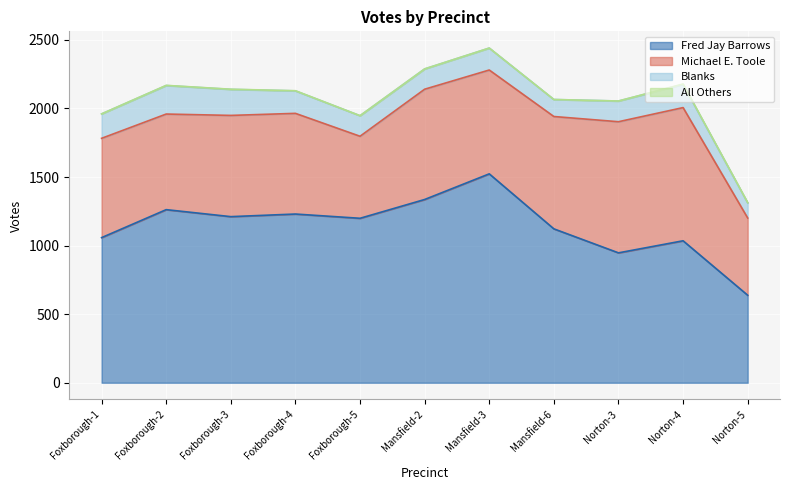

What position from the right is Foxborough-4?

8